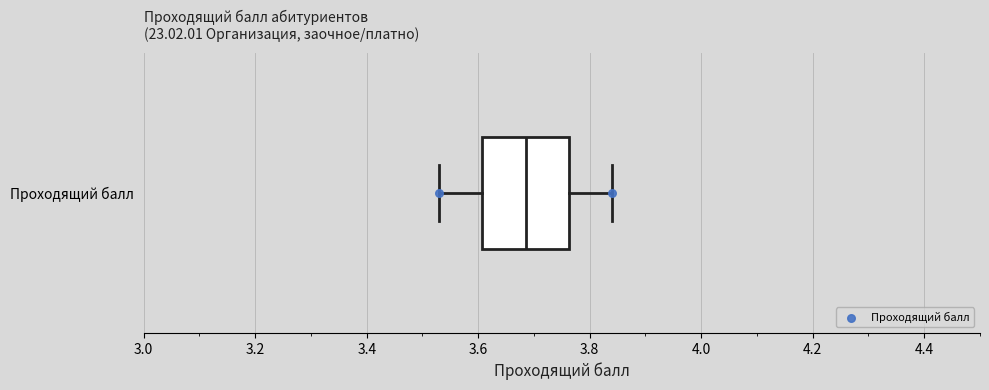

Transcribe this box plot: give where the median line is, the range the box spans, and where the two whiskers end, as read against the x-axis. The values are not printed on the chart, so give them approximately, as read against the axis.

median 3.68, box 3.60 to 3.76, whiskers 3.54 to 3.84